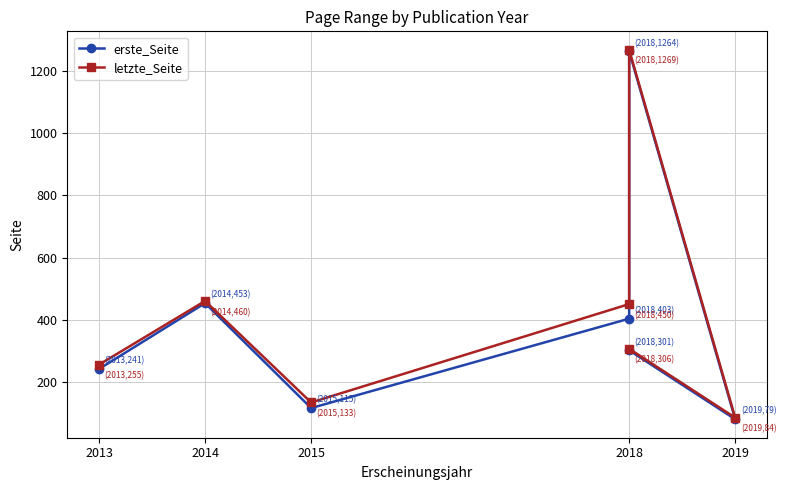

How many values in the letzte_Seite series are below 306?

3